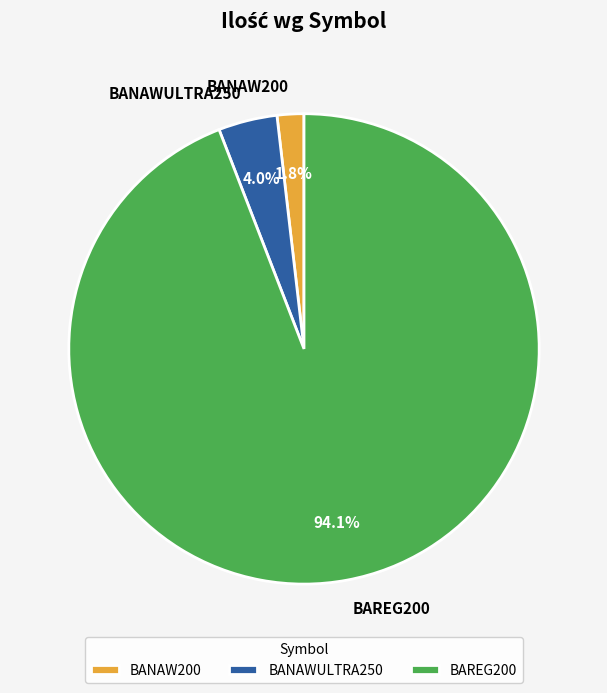

Which slice represents more than half of the pie?

BAREG200